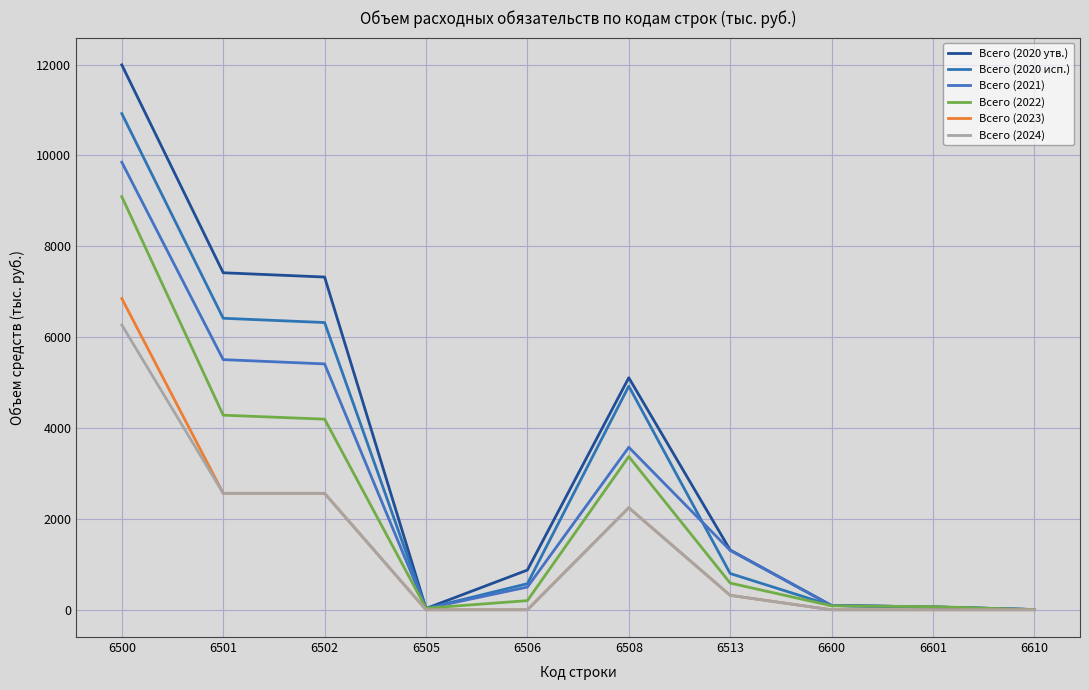

At which category is the sum across all series the highest?

6500